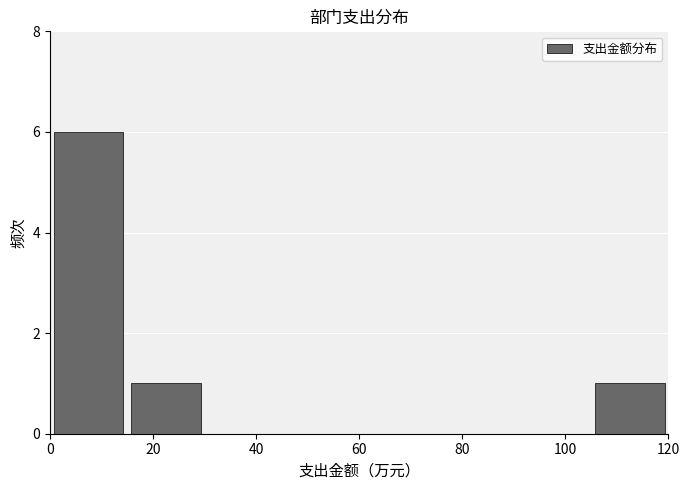

Reading left to right, transcribe this chart: for each bar, give the range it covers on the x-axis and its height. Neither the bar edges nor the heights are printed on the chart, so give them approximately, as read against the axes.

0 to 15: 6
15 to 30: 1
30 to 45: 0
45 to 60: 0
60 to 75: 0
75 to 90: 0
90 to 105: 0
105 to 120: 1